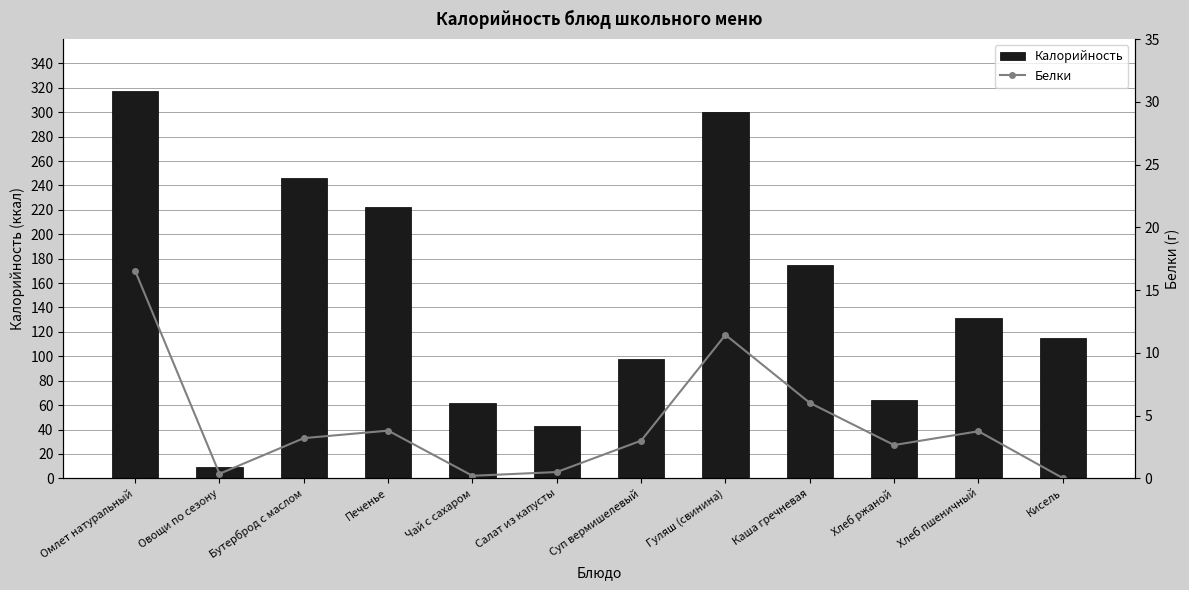

True or false: Калорийность has a value of 104.9 at Чай с сахаром.

False